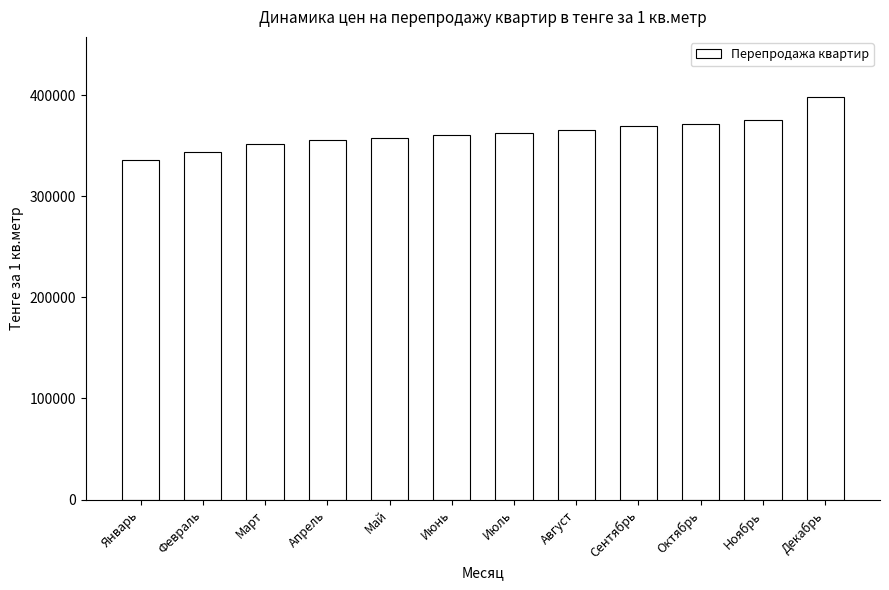

True or false: the data shows 479272 at Июнь.

False